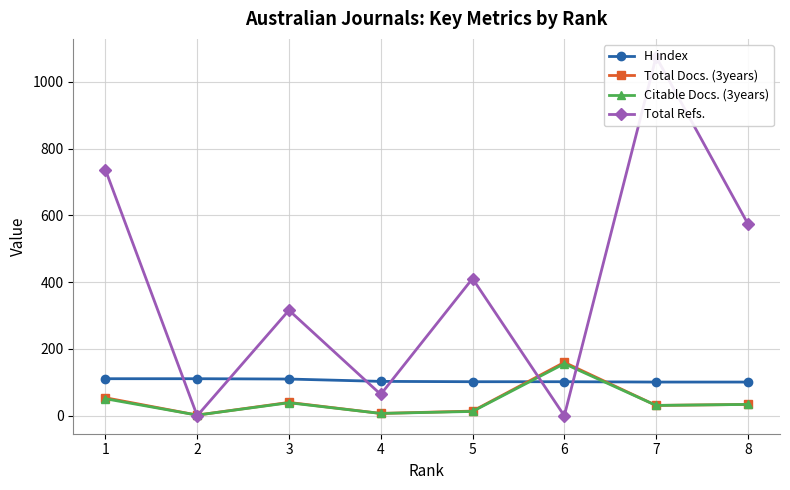

Which category has the highest value across all series?

7